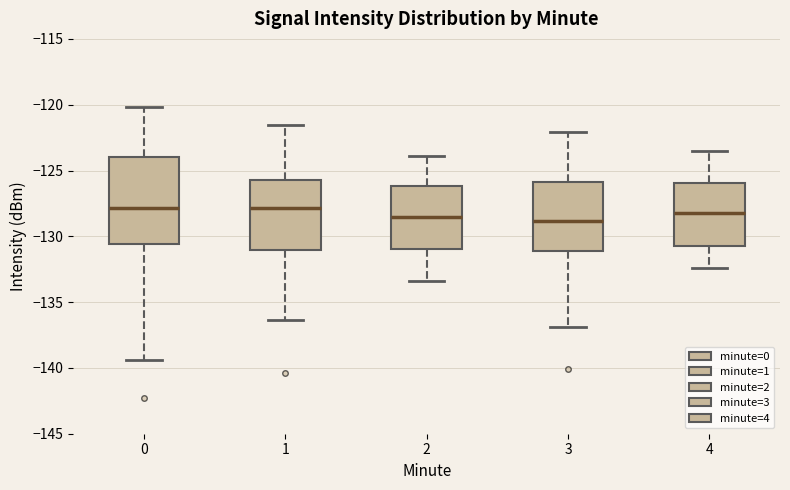

Where is the lower edge of the box at x = 4 on the y-axis? The values are not printed on the chart, so give them approximately, as read against the axis.

-130.5